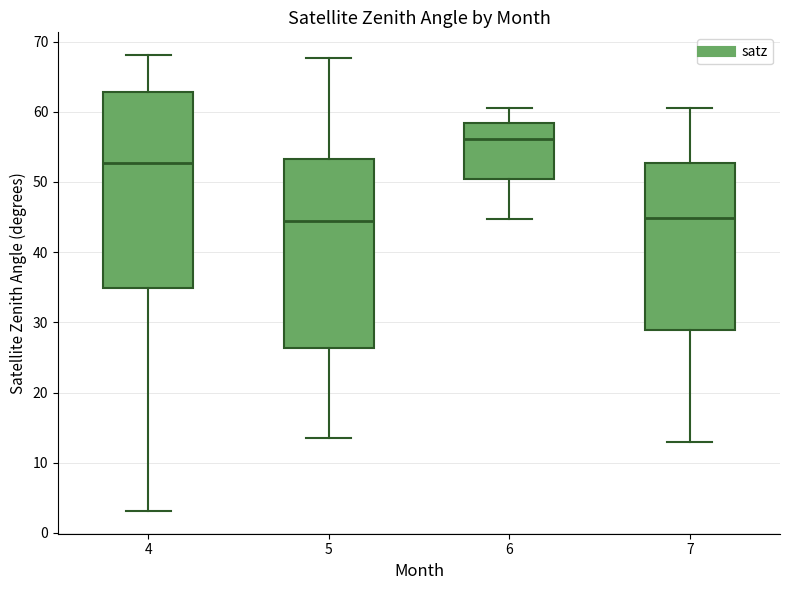

Where is the upper edge of the box at x = 6 on the y-axis? The values are not printed on the chart, so give them approximately, as read against the axis.

58